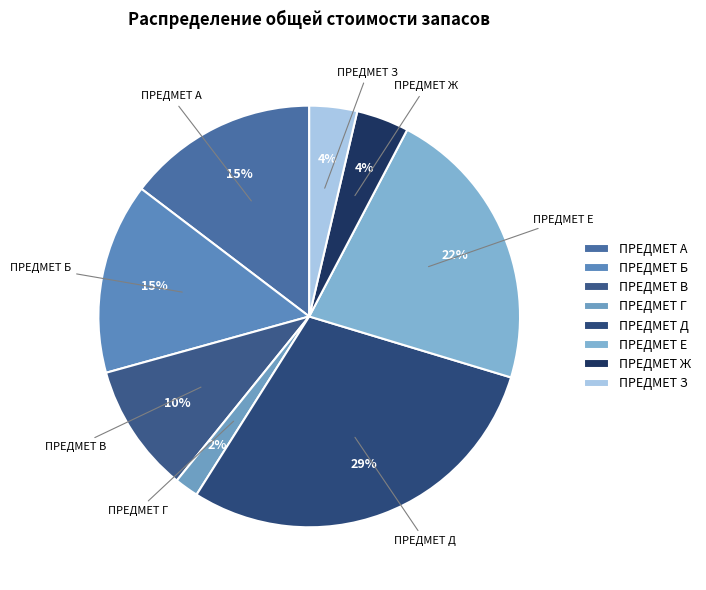

Is the sum of ПРЕДМЕТ Б and ПРЕДМЕТ Г greater than half?

No